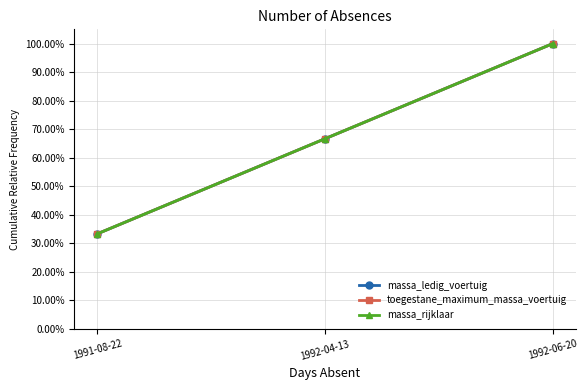

Does the chart have visible grid lines?

Yes